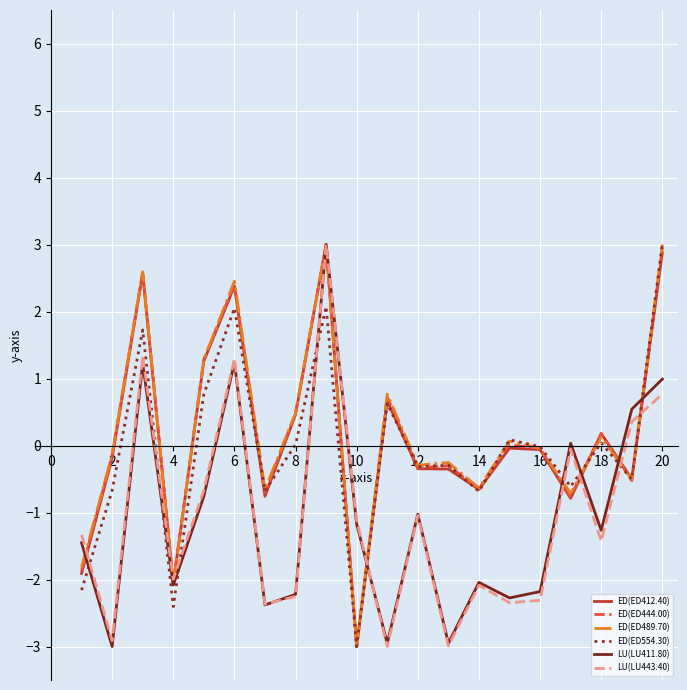

What is the lowest value of the LU(LU443.40) series?

-3.0